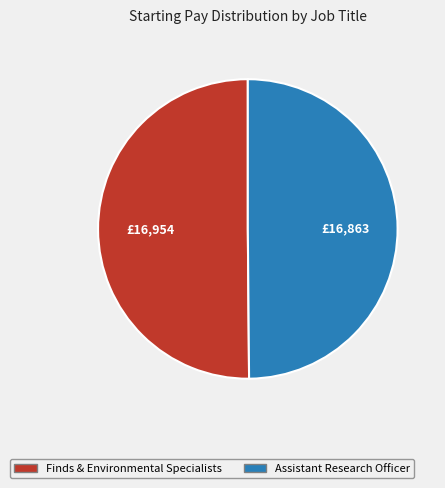

Do Finds & Environmental Specialists and Assistant Research Officer together represent more than half of the pie?

Yes